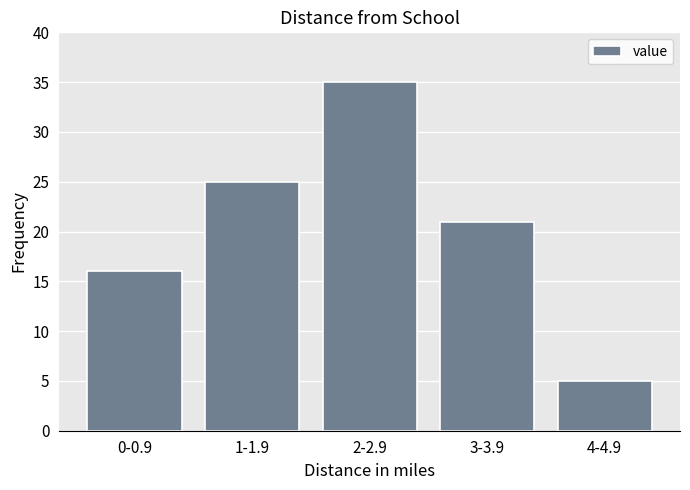

Reading right to left, extract all data points from this chart.

5	21	35	25	16